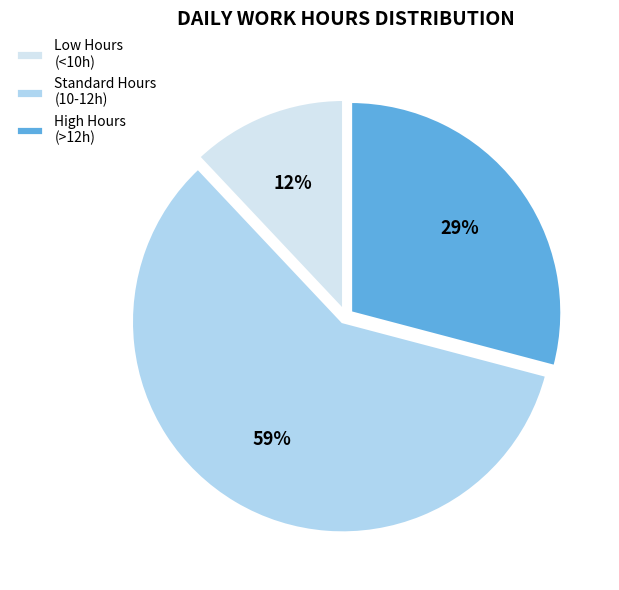

What is the largest slice in the pie chart?

Standard Hours (10-12h)